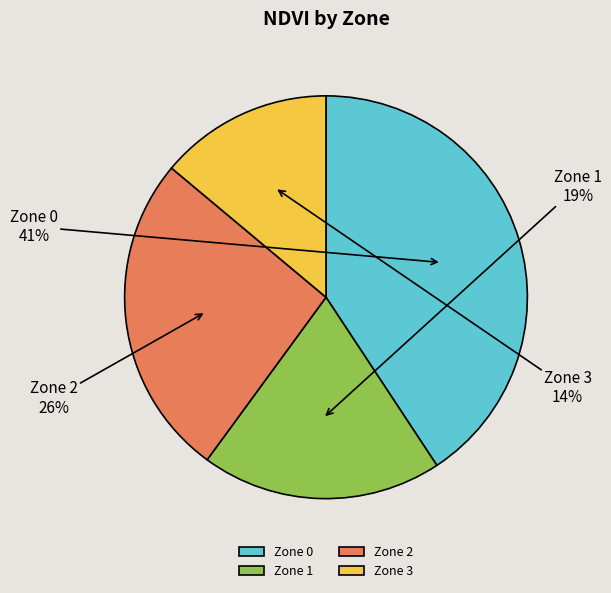

Is there any slice that represents more than half of the pie?

No